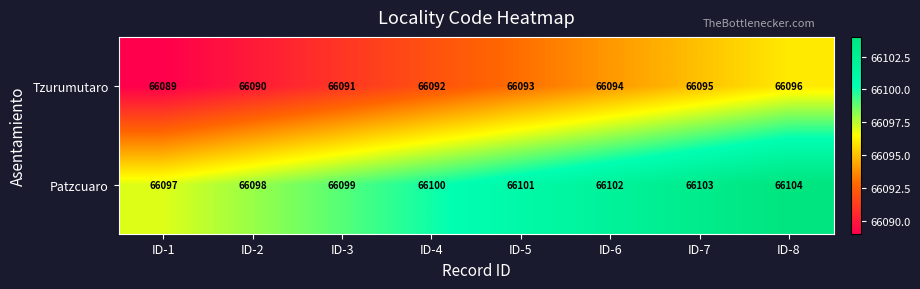

List the series in order of their overall mean, highest first.

Patzcuaro, Tzurumutaro